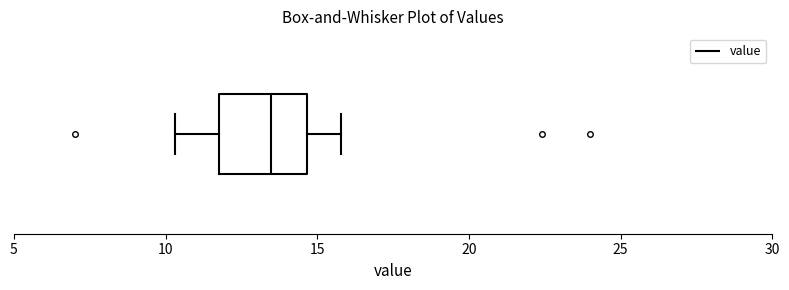

Where does the median line of the box sit on the x-axis? The values are not printed on the chart, so give them approximately, as read against the axis.

13.5